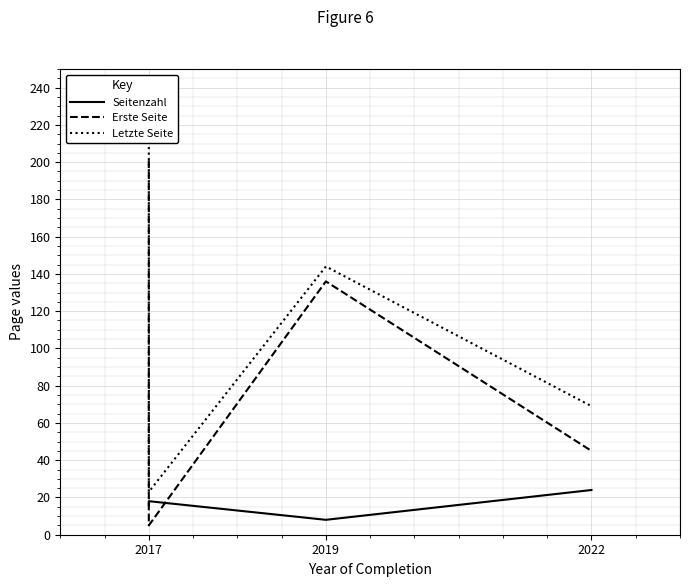

Count the Seitenzahl values in the range 16 to 24.

3